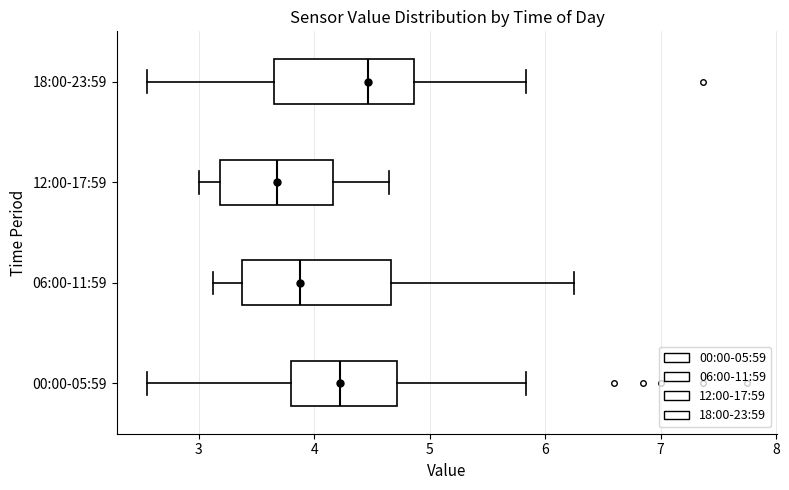

Reading bottom to top, transcribe this box plot: for each box, give where its median line is, the range the box spans, and where its two whiskers end, as read against the x-axis. The values are not printed on the chart, so give them approximately, as read against the axis.

00:00-05:59: median 4.2, box 3.8 to 4.7, whiskers 2.6 to 5.8
06:00-11:59: median 3.9, box 3.4 to 4.7, whiskers 3.1 to 6.3
12:00-17:59: median 3.7, box 3.2 to 4.2, whiskers 3.0 to 4.7
18:00-23:59: median 4.5, box 3.7 to 4.9, whiskers 2.6 to 5.8